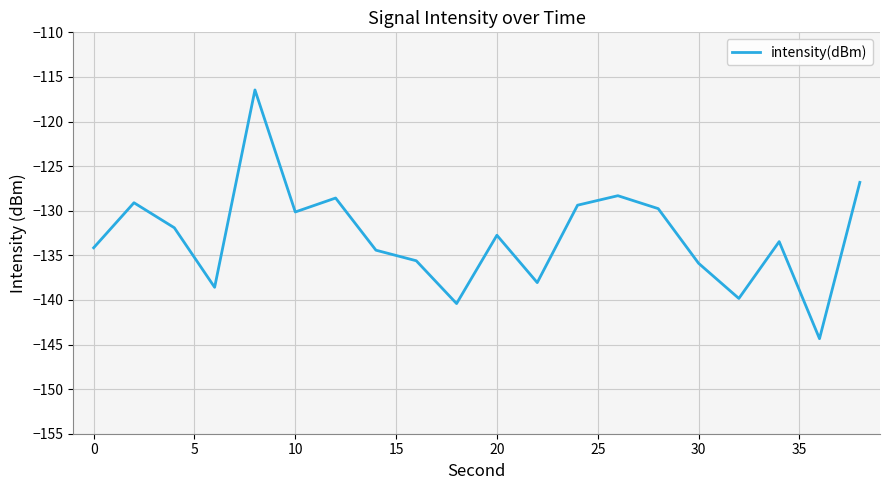

What is the difference between the maximum and minimum values?

27.9